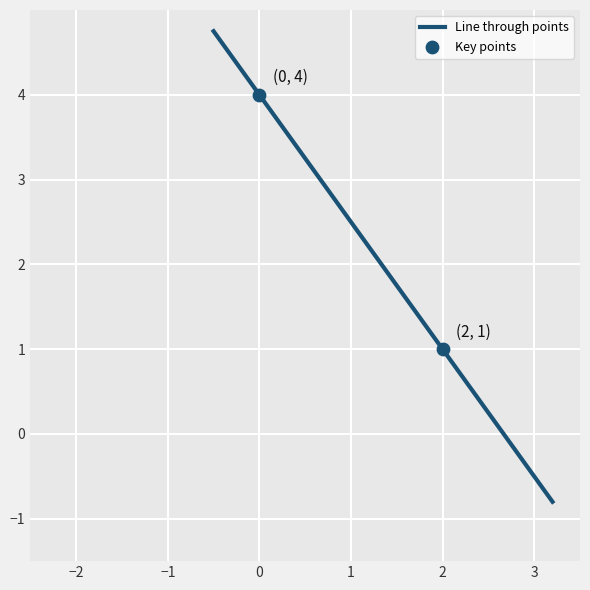

Count the number of points in this scatter plot.

2